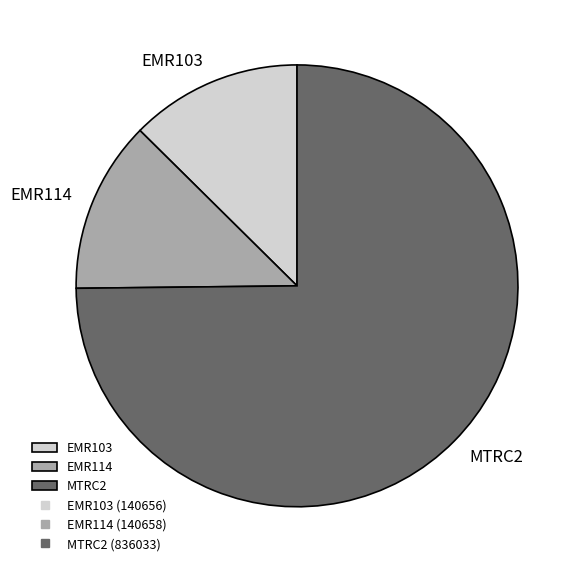

Which slice represents more than half of the pie?

MTRC2